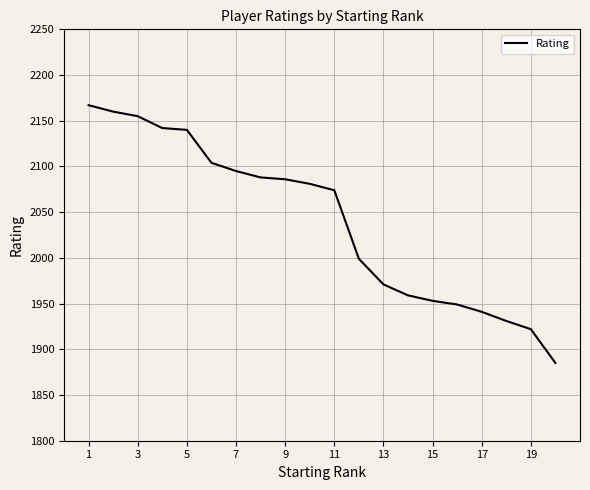

What is the smallest value displayed?

1885